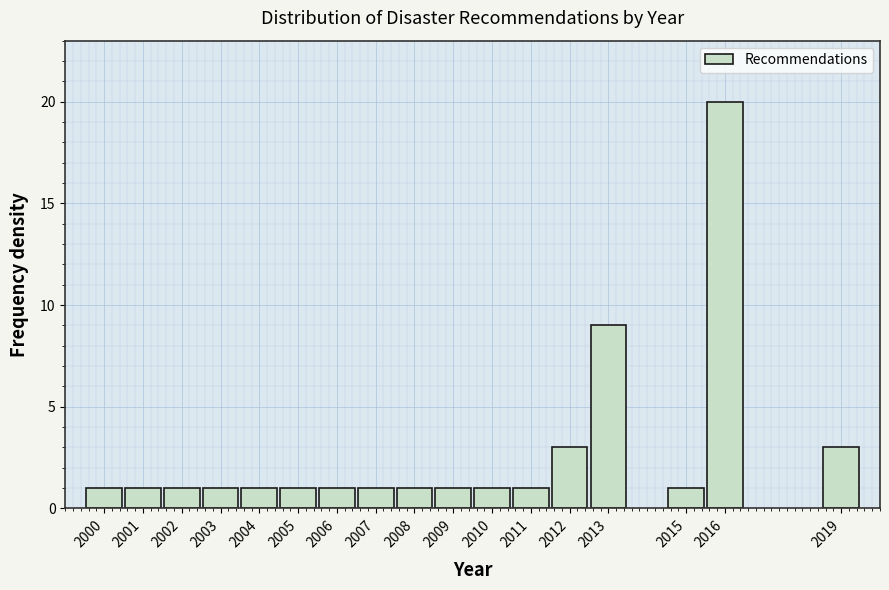

Reading left to right, transcribe all the data shown in this chart.

2000=1	2001=1	2002=1	2003=1	2004=1	2005=1	2006=1	2007=1	2008=1	2009=1	2010=1	2011=1	2012=3	2013=9	2015=1	2016=20	2019=3